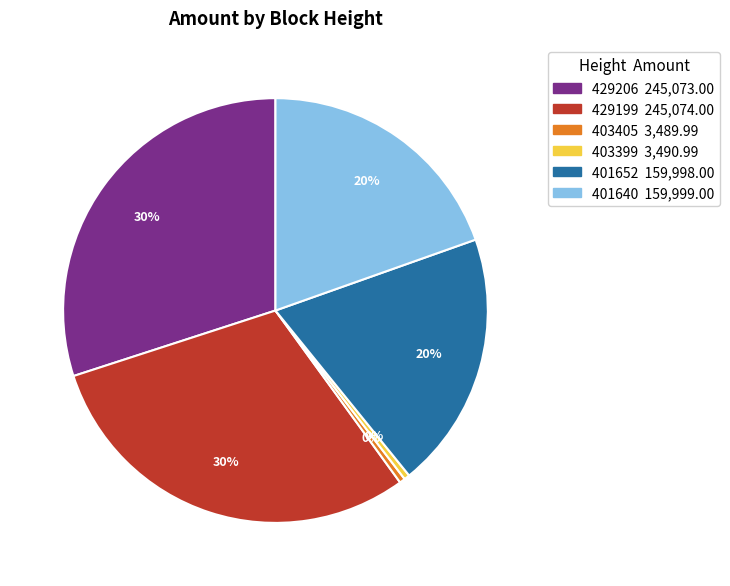

Count the number of slices in the pie.

6